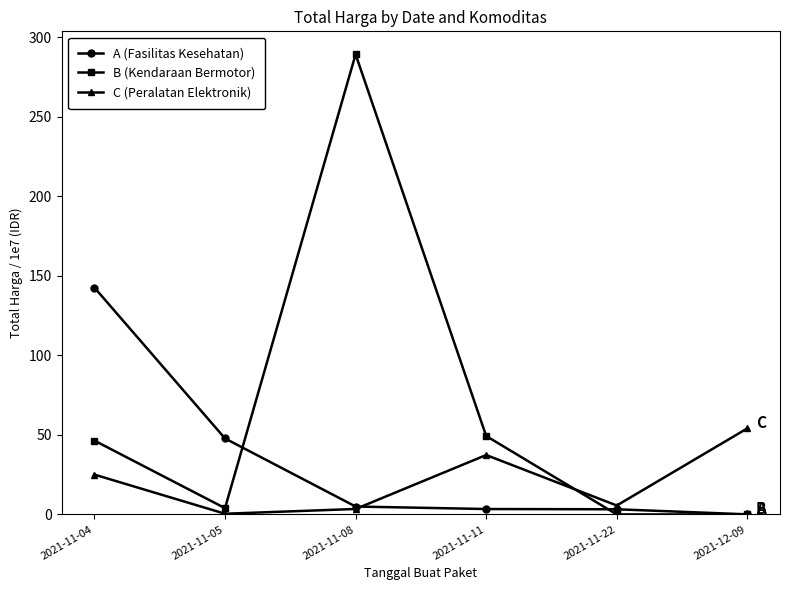

The C (Peralatan Elektronik) series shows 37.3 at 2021-11-11. True or false?

True